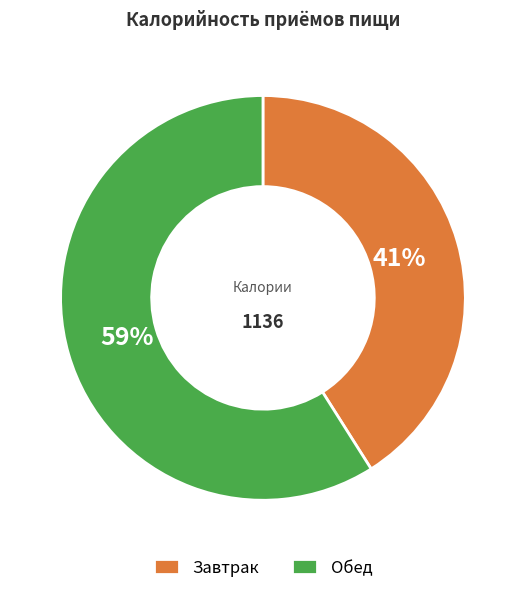

Count the number of slices in the pie.

2